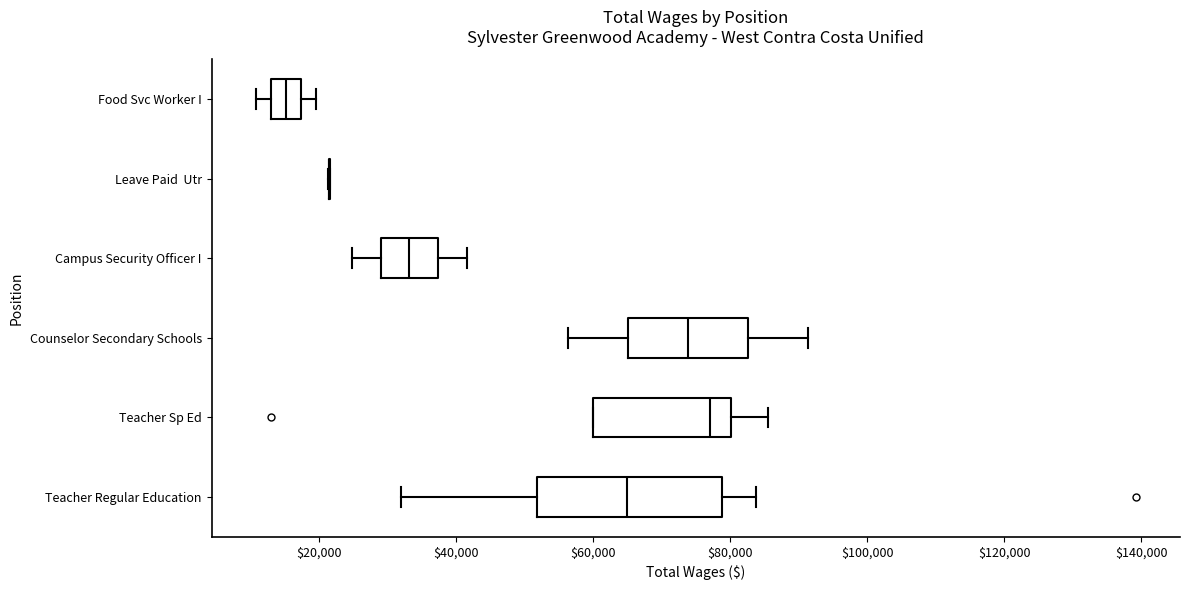

Reading bottom to top, transcribe this box plot: for each box, give where its median line is, the range the box spans, and where its two whiskers end, as read against the x-axis. The values are not printed on the chart, so give them approximately, as read against the axis.

Teacher Regular Education: median 66000, box 52000 to 78000, whiskers 32000 to 84000
Teacher Sp Ed: median 78000, box 60000 to 80000, whiskers 60000 to 86000
Counselor Secondary Schools: median 74000, box 66000 to 82000, whiskers 56000 to 92000
Campus Security Officer I: median 34000, box 30000 to 38000, whiskers 24000 to 42000
Leave Paid Utr: box collapsed to a line at 22000, whiskers 22000 to 22000
Food Svc Worker I: median 16000, box 12000 to 18000, whiskers 10000 to 20000